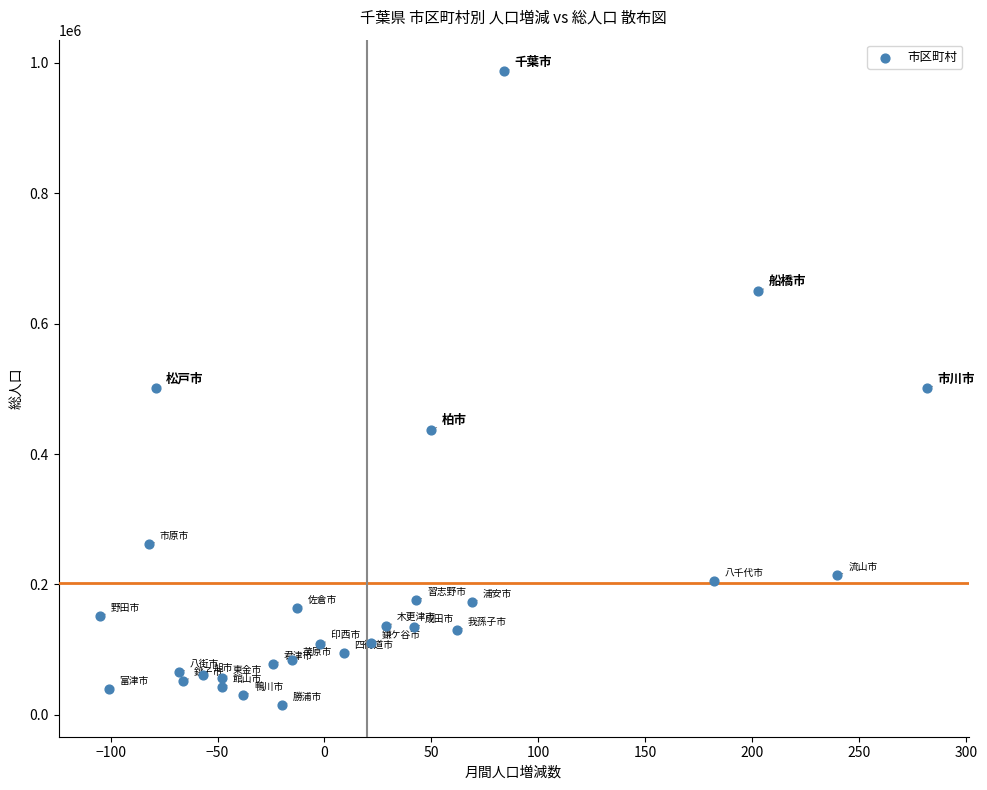

What is the range of Y values (max minus min)?

971945